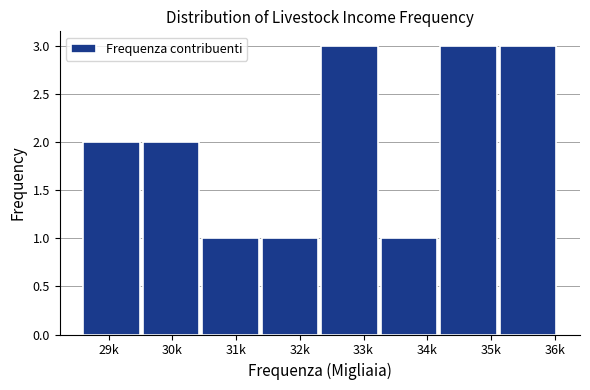

Reading left to right, extract all data points from this chart.

29k=2	30k=2	31k=1	32k=1	33k=3	34k=1	35k=3	36k=3